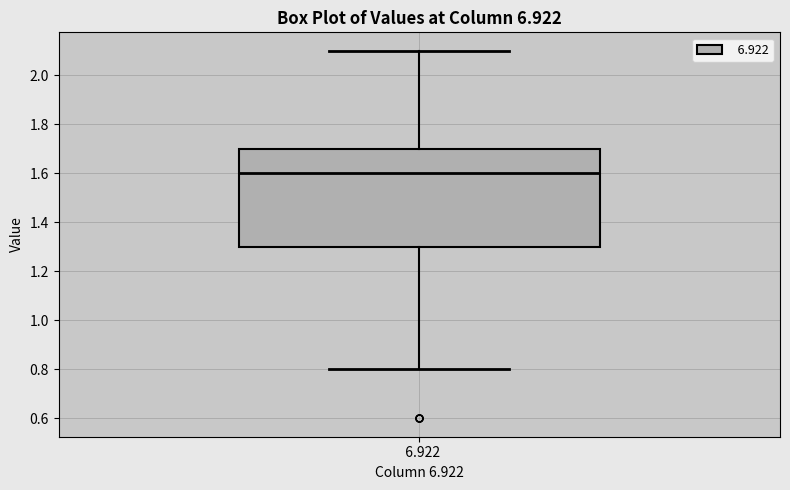

Transcribe this box plot: give where the median line is, the range the box spans, and where the two whiskers end, as read against the y-axis. The values are not printed on the chart, so give them approximately, as read against the axis.

median 1.6, box 1.3 to 1.7, whiskers 0.8 to 2.1